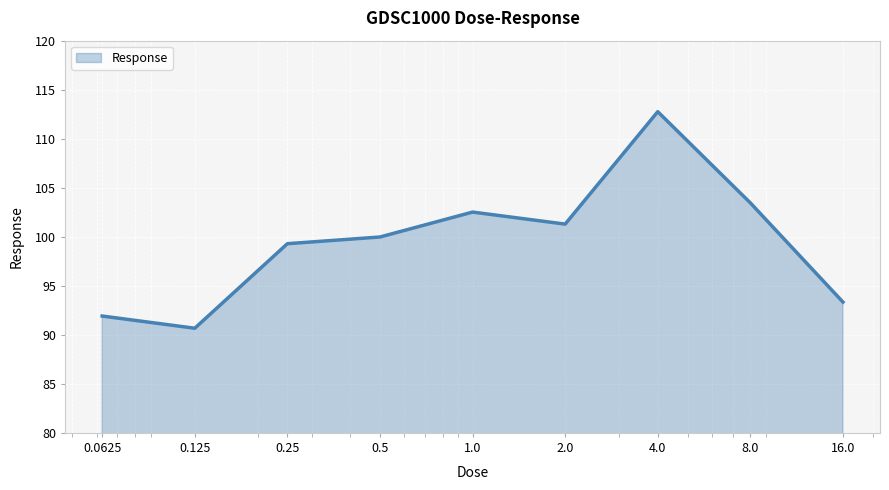

What is the greatest value displayed?

112.8